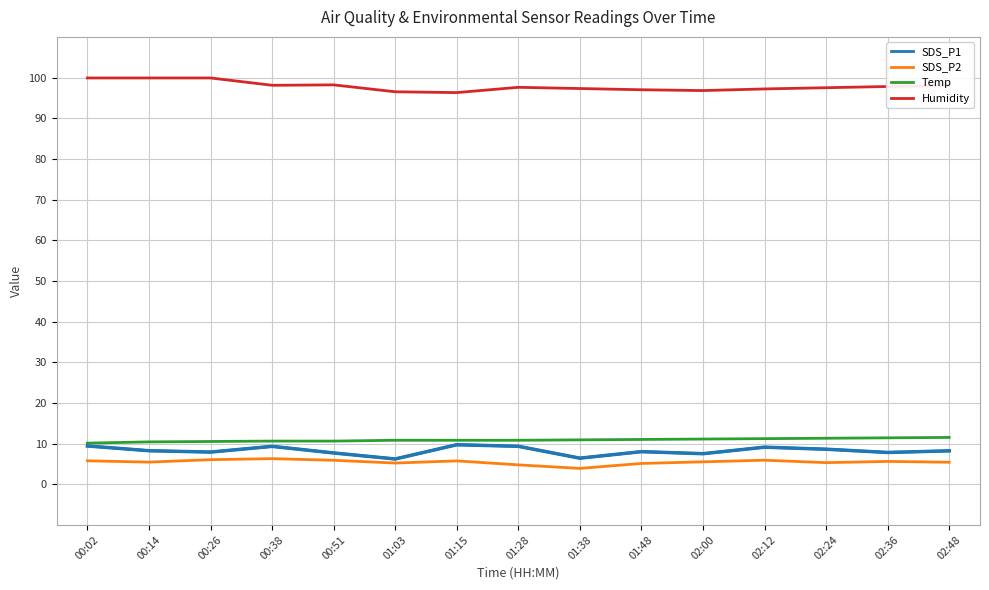

What position from the left is 00:26?

3